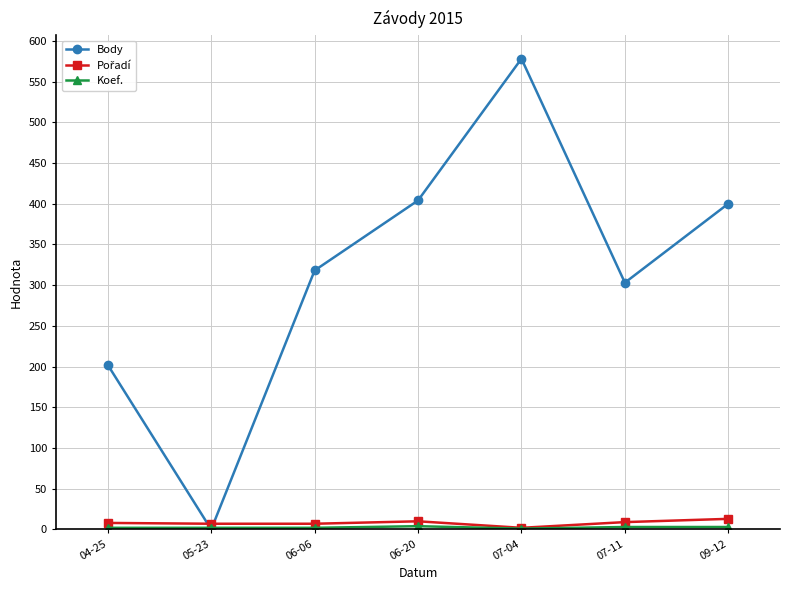

Which series changed the most between 06-06 and 07-04?

Body